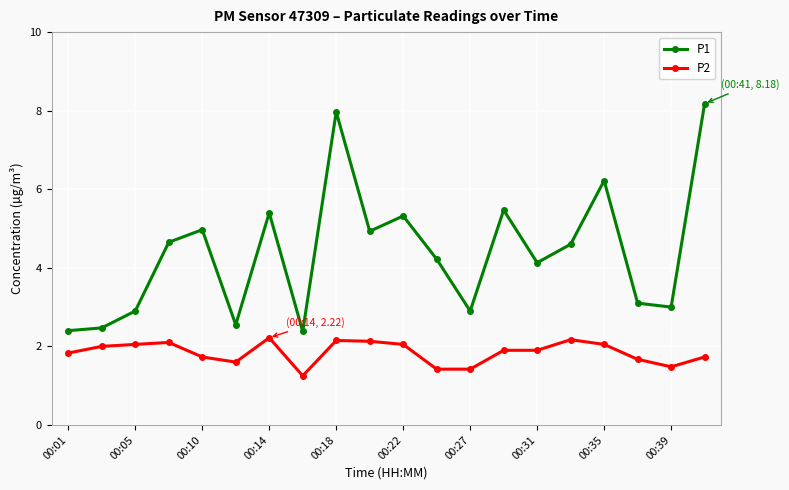

Rank the series by their average value, from lowest to highest.

P2, P1